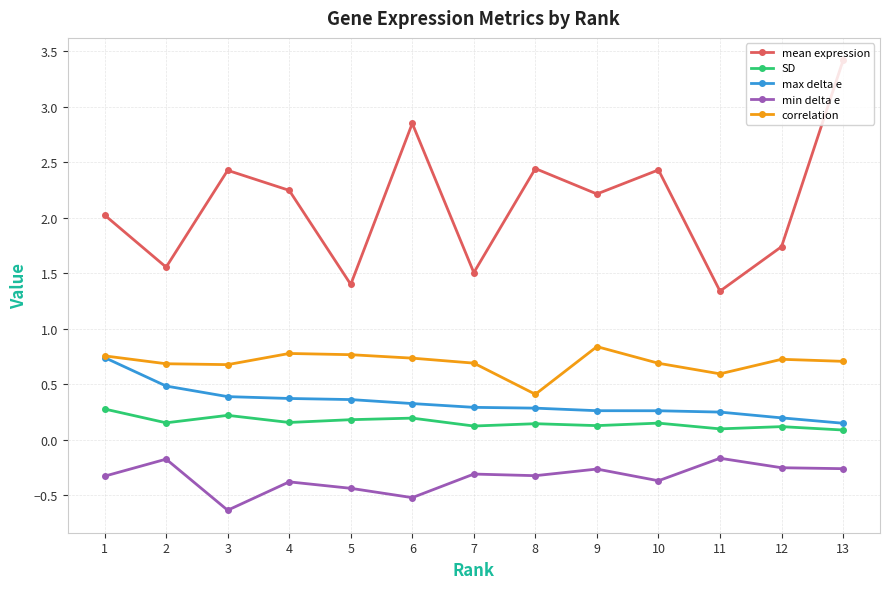

How many correlation values are between 0 and 1?

13